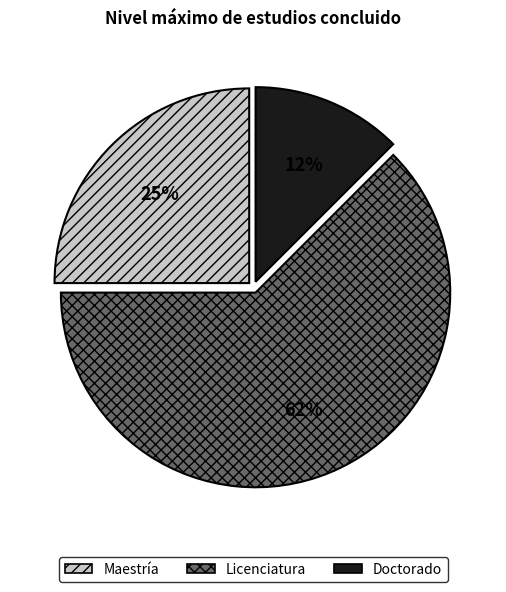

Is there a majority slice in this chart?

Yes